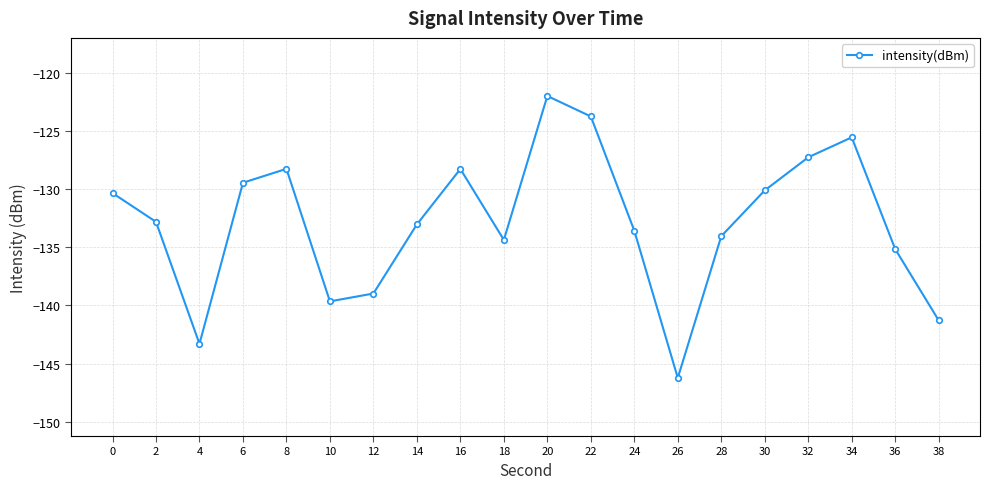

True or false: the data has more than 2 interior local peaks.

True